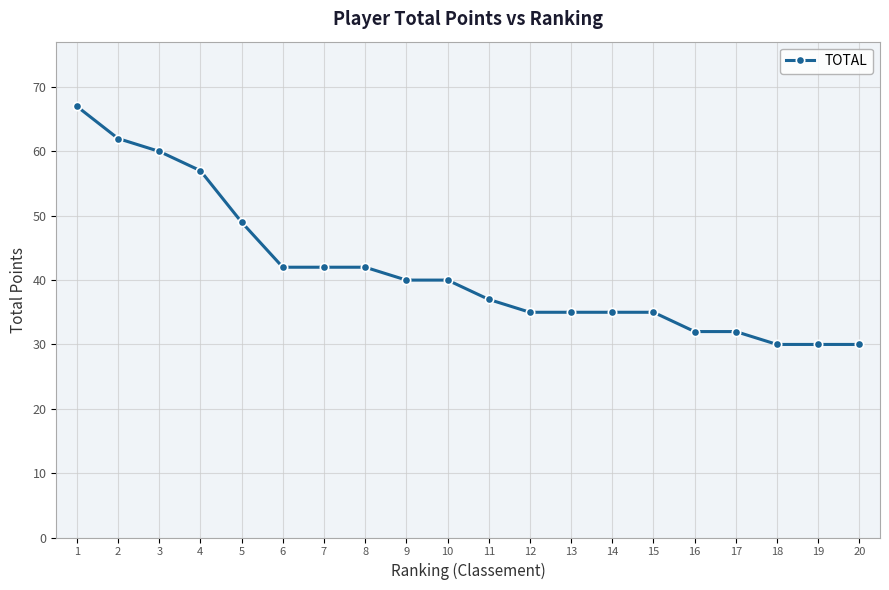

How many categories are shown in the chart?

20